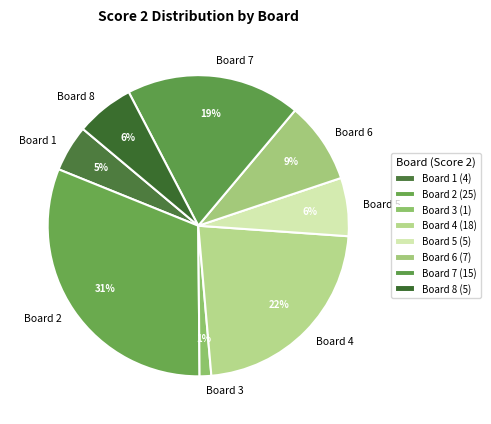

To the nearest percent, what portion does Board 2 represent?

31%